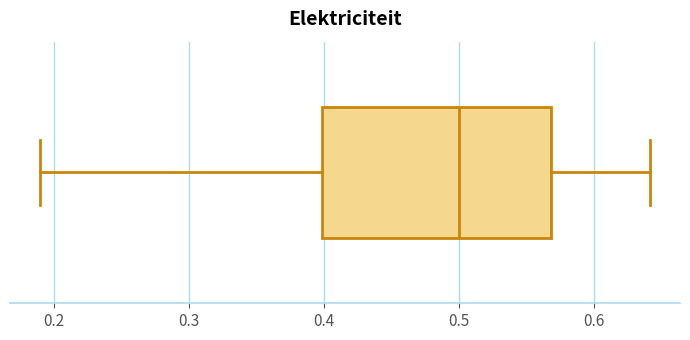

Transcribe this box plot: give where the median line is, the range the box spans, and where the two whiskers end, as read against the x-axis. The values are not printed on the chart, so give them approximately, as read against the axis.

median 0.50, box 0.40 to 0.57, whiskers 0.19 to 0.64